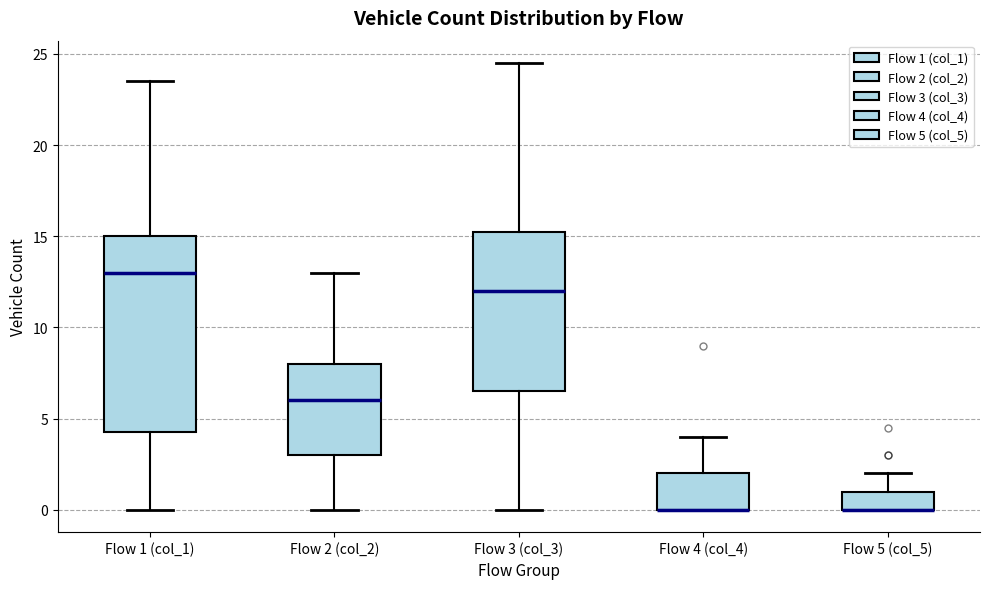

Comparing the boxes themselves (not the whiskers), which one is the tallest?

Flow 1 (col_1)